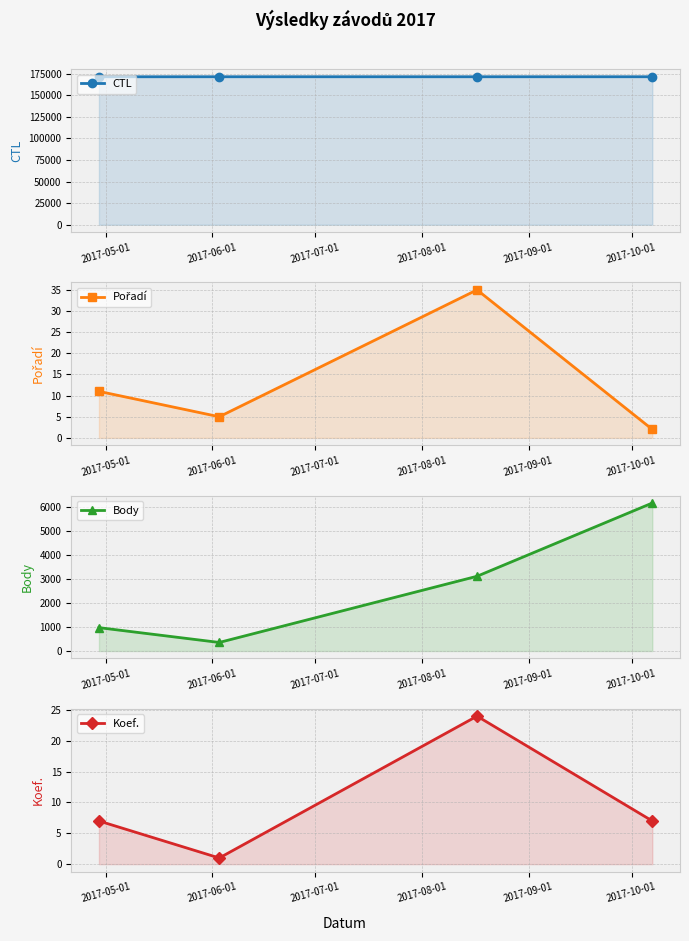

List the series in order of their peak value, highest first.

CTL, Body, Pořadí, Koef.